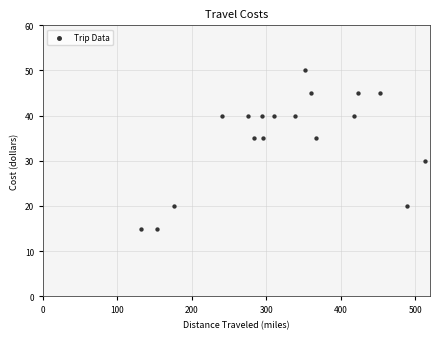

What Y value in the scatter plot is closest to 32?

30